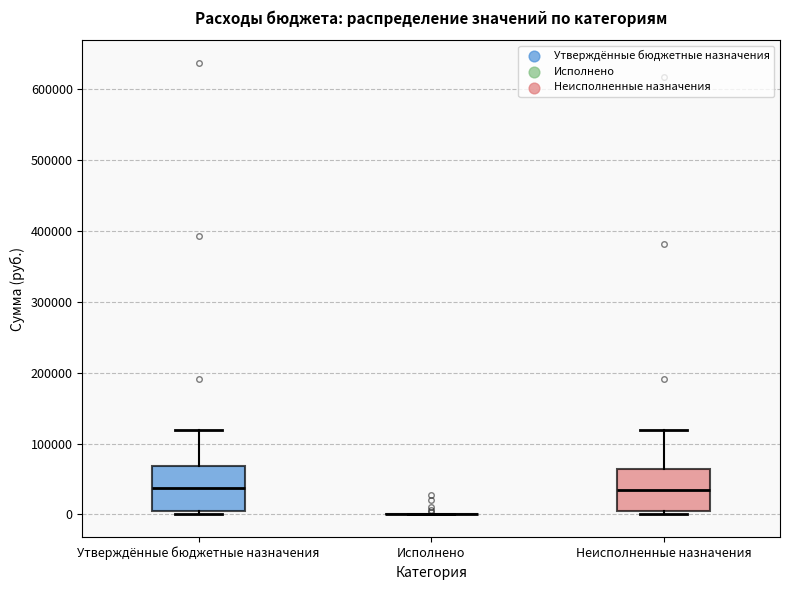

Reading left to right, read every box against the y-axis: the position of its median line, the range the box covers, and the ends of its whiskers. The values are not printed on the chart, so give them approximately, as read against the axis.

Утверждённые бюджетные назначения: median 40000, box 10000 to 70000, whiskers 0 to 120000
Исполнено: box collapsed to a line at 0, whiskers 0 to 0
Неисполненные назначения: median 30000, box 10000 to 60000, whiskers 0 to 120000